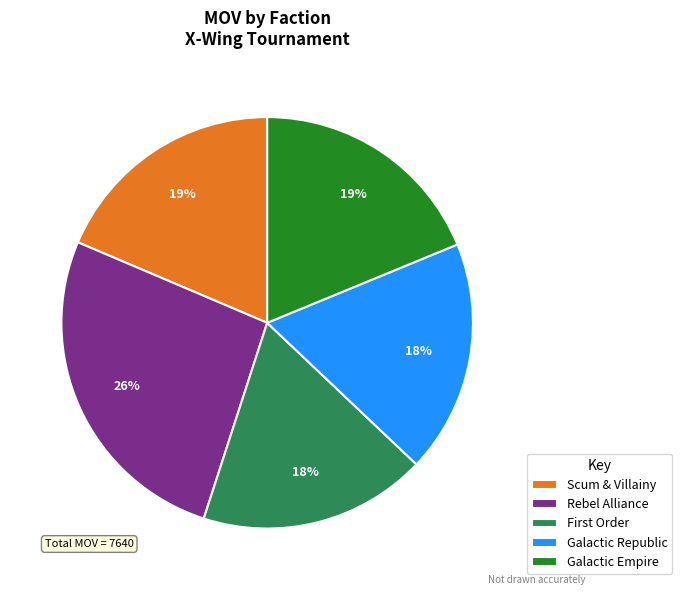

Does Scum & Villainy represent more than half of the total?

No